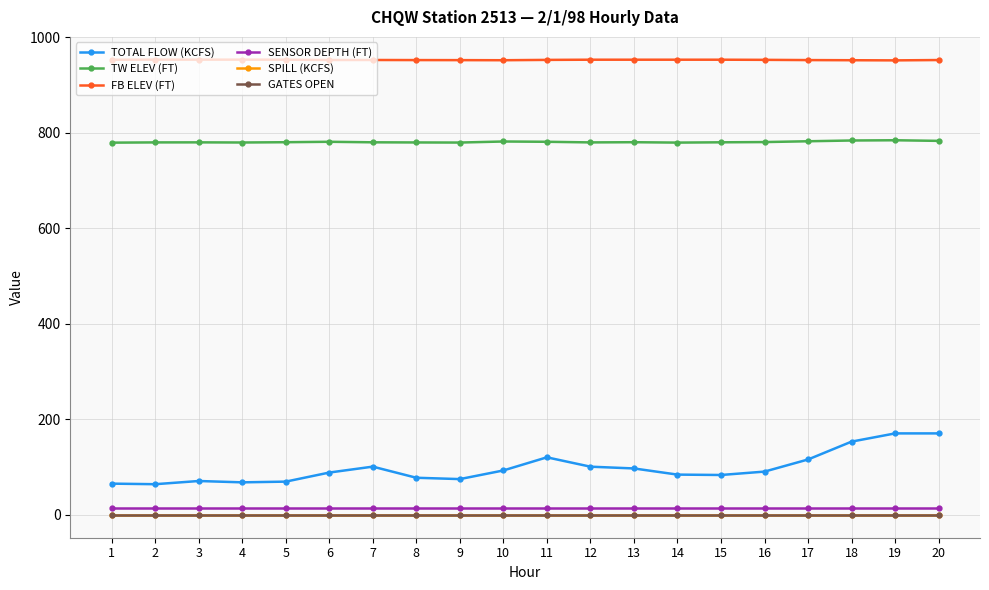

Does the chart have visible grid lines?

Yes